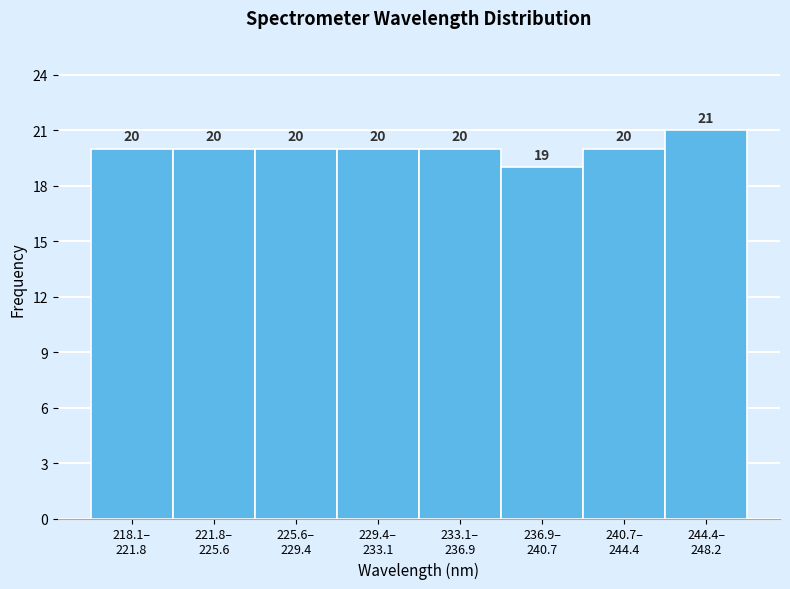

Reading left to right, transcribe all the data shown in this chart.

20	20	20	20	20	19	20	21